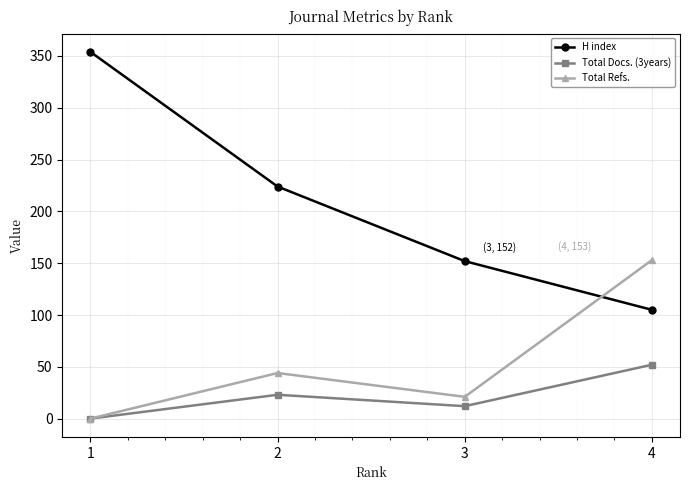

Read the H index value at 3, to the nearest 5.

150